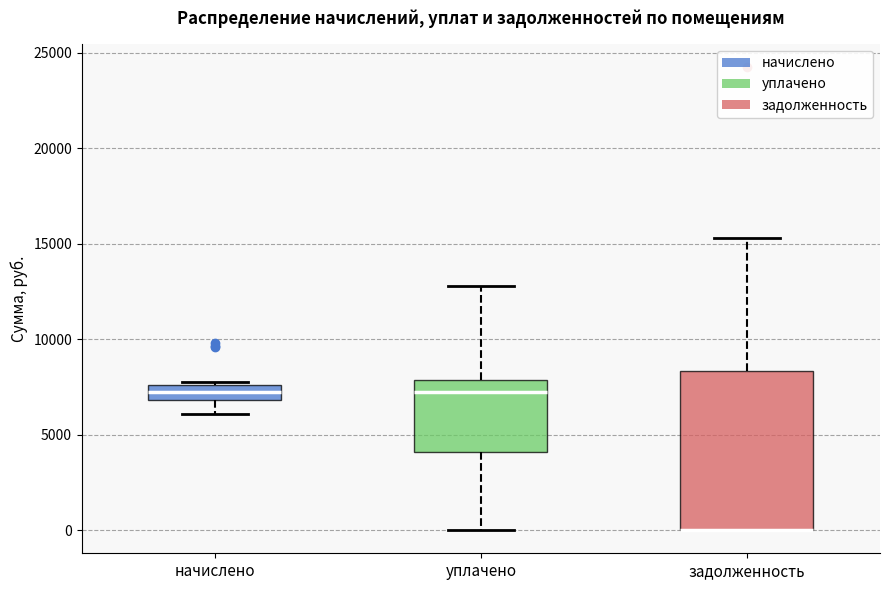

Where does the lower whisker of the box for начислено end on the y-axis? The values are not printed on the chart, so give them approximately, as read against the axis.

6000